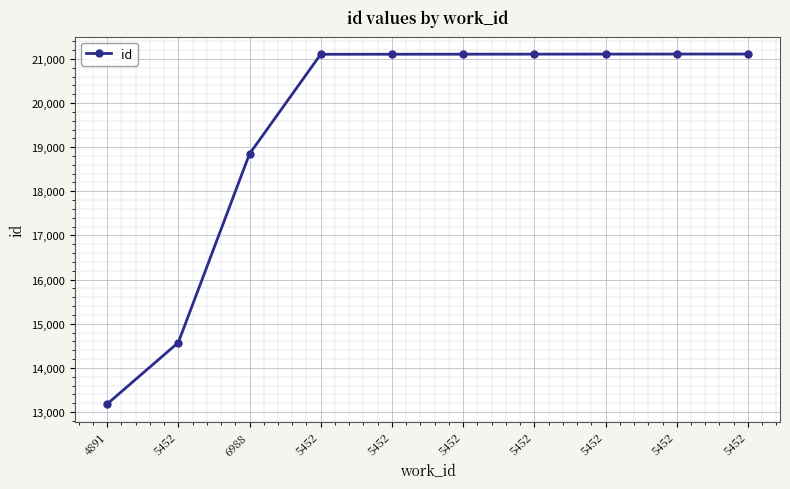

Is this an area chart (filled region under the line)?

No